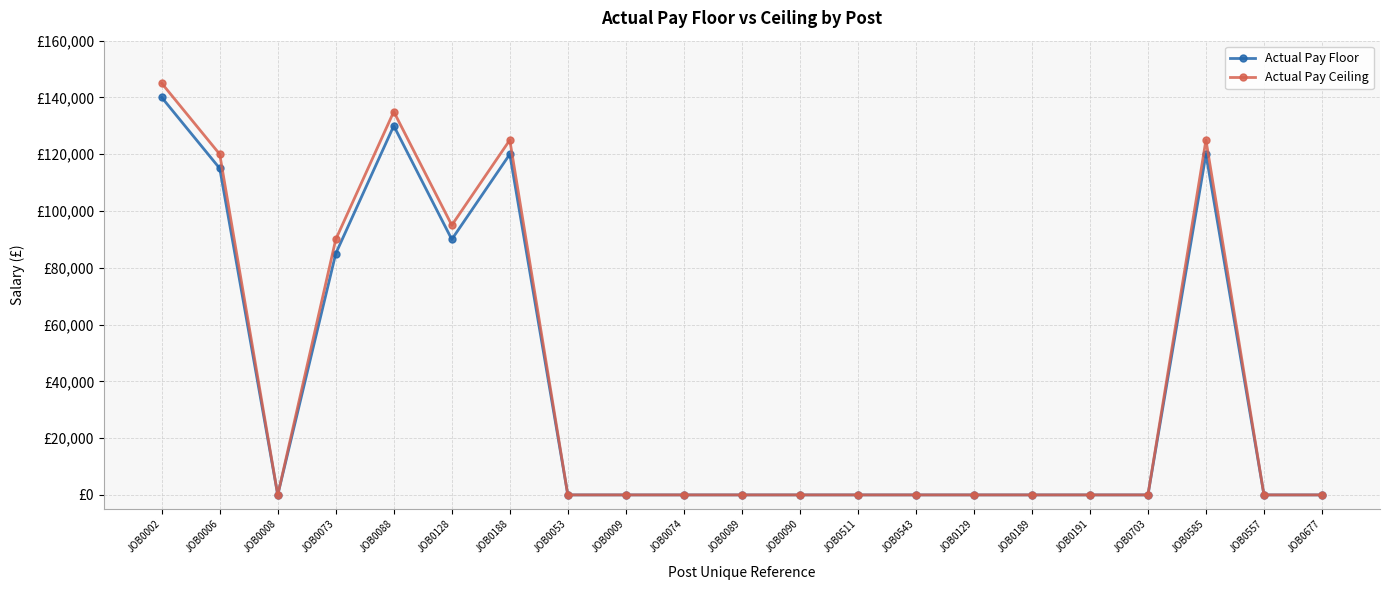

Is it true that Actual Pay Floor equals 140000 at JOB0002?

True